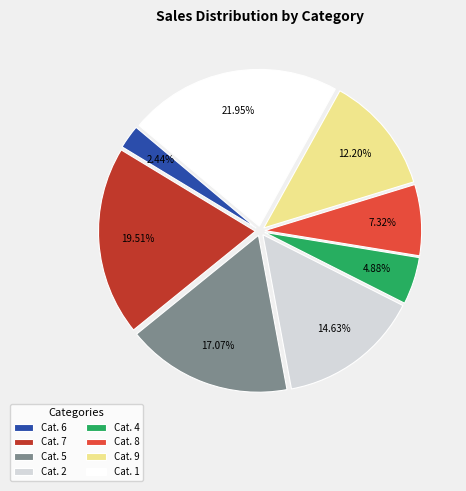

Count the number of slices in the pie.

8